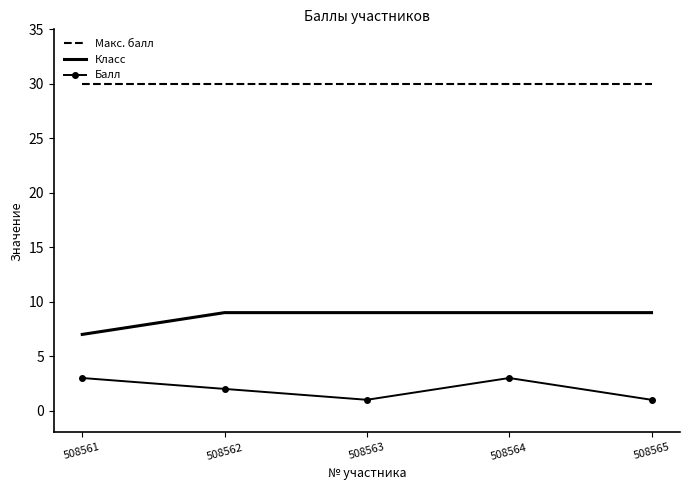

What is the total value across all series at 508561?

40